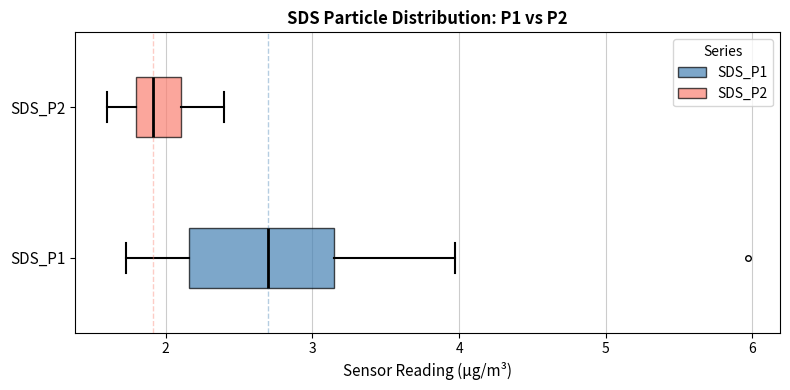

Reading bottom to top, read every box against the x-axis: the position of its median line, the range the box covers, and the ends of its whiskers. The values are not printed on the chart, so give them approximately, as read against the axis.

SDS_P1: median 2.7, box 2.2 to 3.1, whiskers 1.7 to 4.0
SDS_P2: median 1.9, box 1.8 to 2.1, whiskers 1.6 to 2.4